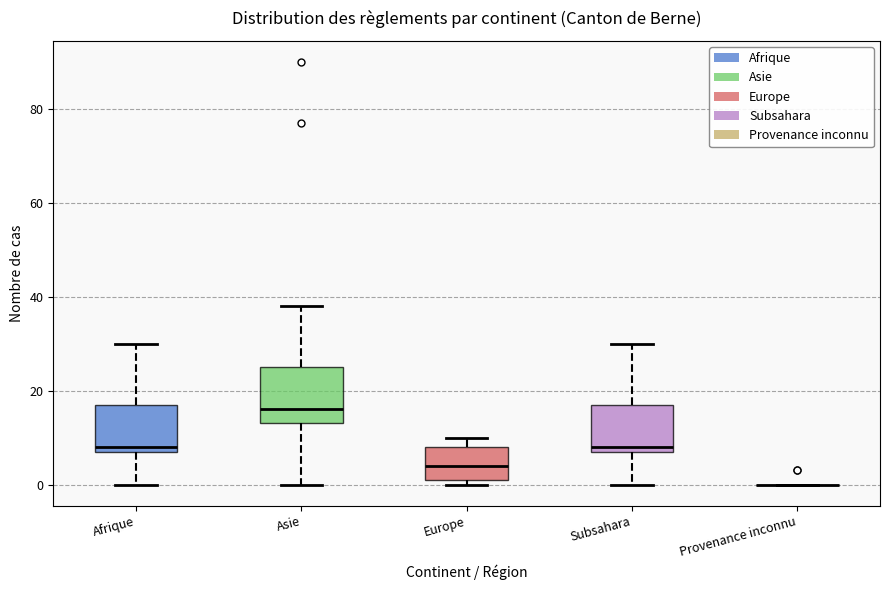

Reading left to right, read every box against the y-axis: the position of its median line, the range the box covers, and the ends of its whiskers. The values are not printed on the chart, so give them approximately, as read against the axis.

Afrique: median 8 (just above the box's lower edge), box 8 to 18, whiskers 0 to 30
Asie: median 16, box 14 to 26, whiskers 0 to 38
Europe: median 4, box 2 to 8, whiskers 0 to 10
Subsahara: median 8 (just above the box's lower edge), box 8 to 18, whiskers 0 to 30
Provenance inconnu: box collapsed to a line at 0, whiskers 0 to 0